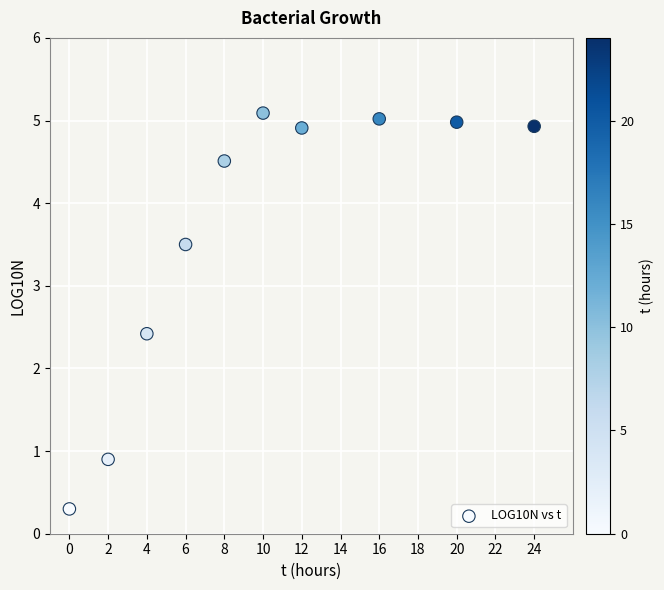

What Y value in the scatter plot is closest to 2?

2.4